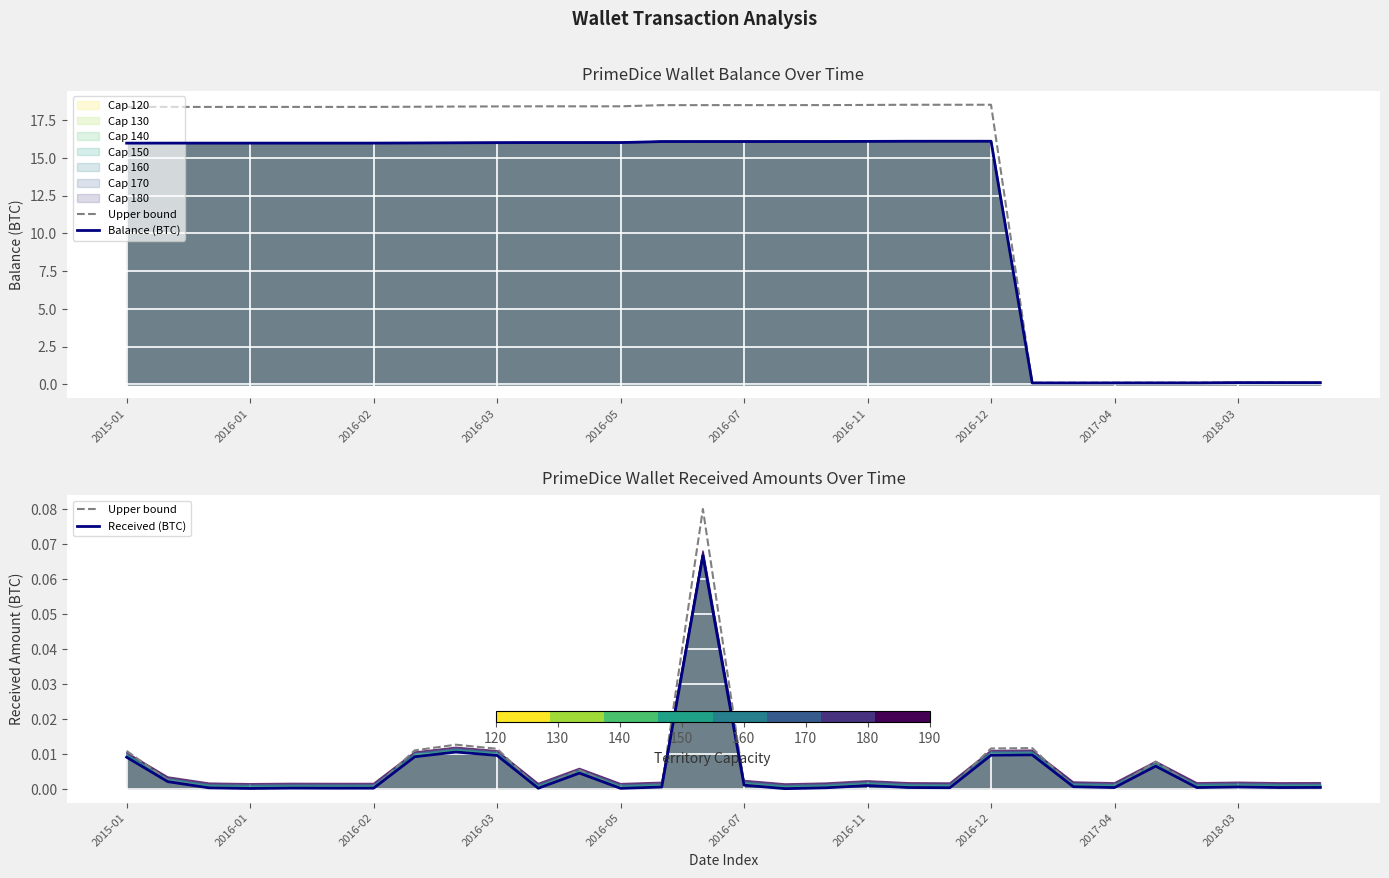

In Balance (BTC), how many points are higher than both neighbors (excluding endpoints)?

1